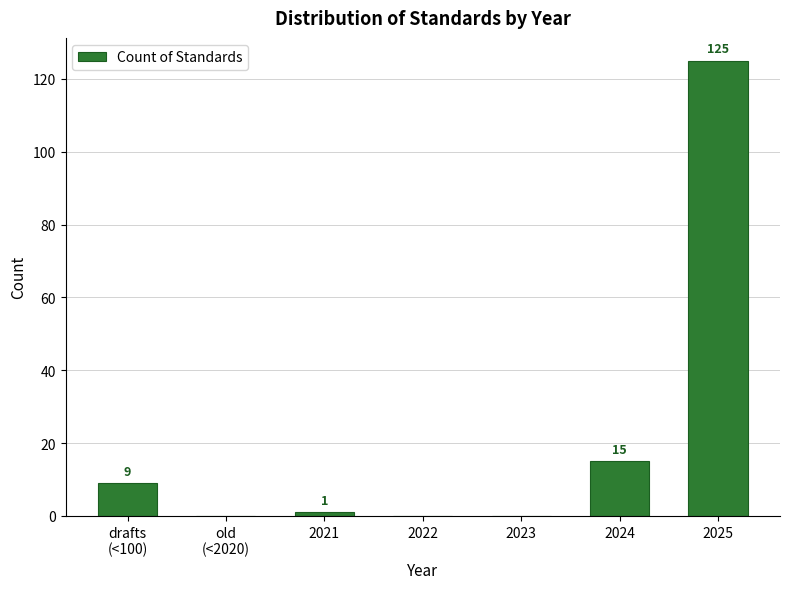

What is the greatest value displayed?

125